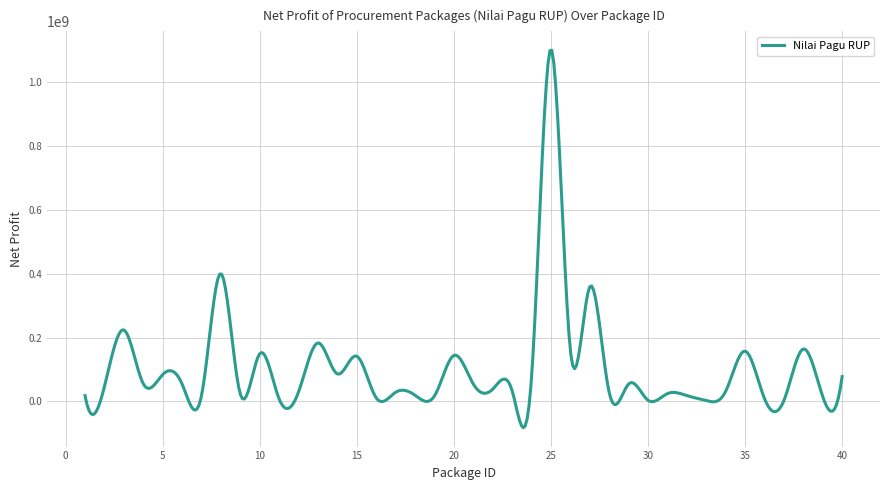

Is this an area chart (filled region under the line)?

No